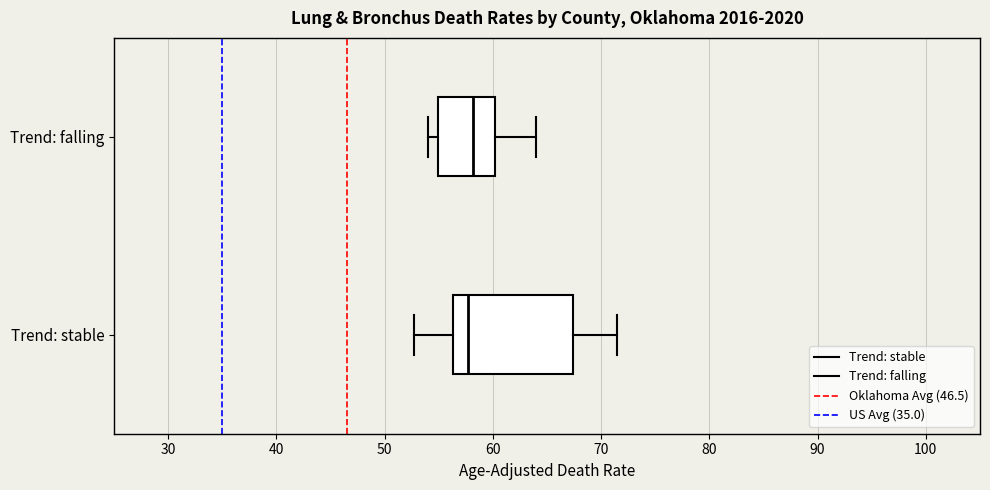

Where is the left edge of the box for Trend: falling on the x-axis? The values are not printed on the chart, so give them approximately, as read against the axis.

55